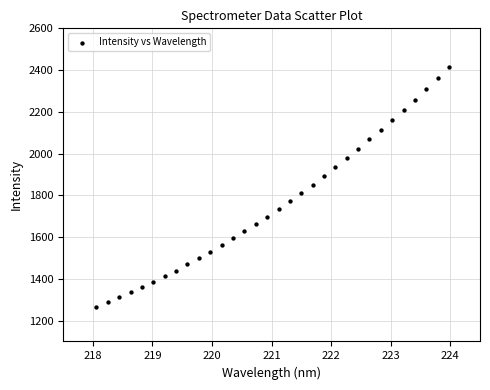

What is the range of X values (max minus min)?

5.9